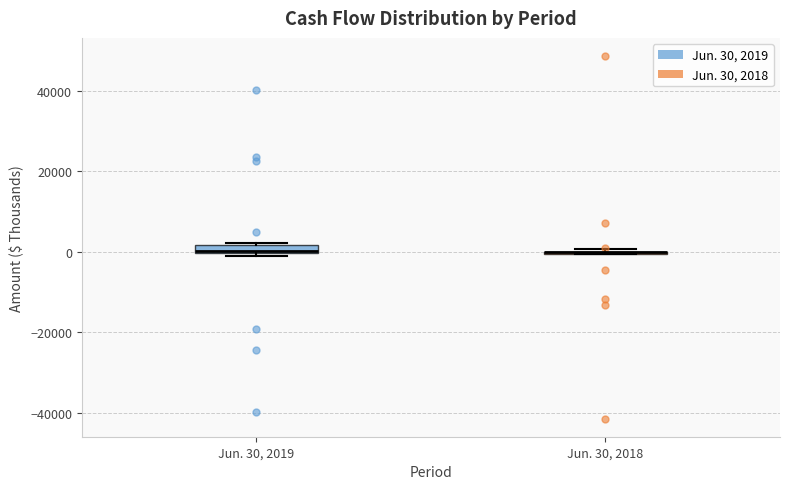

Where is the upper edge of the box for Jun. 30, 2019 on the y-axis? The values are not printed on the chart, so give them approximately, as read against the axis.

2000